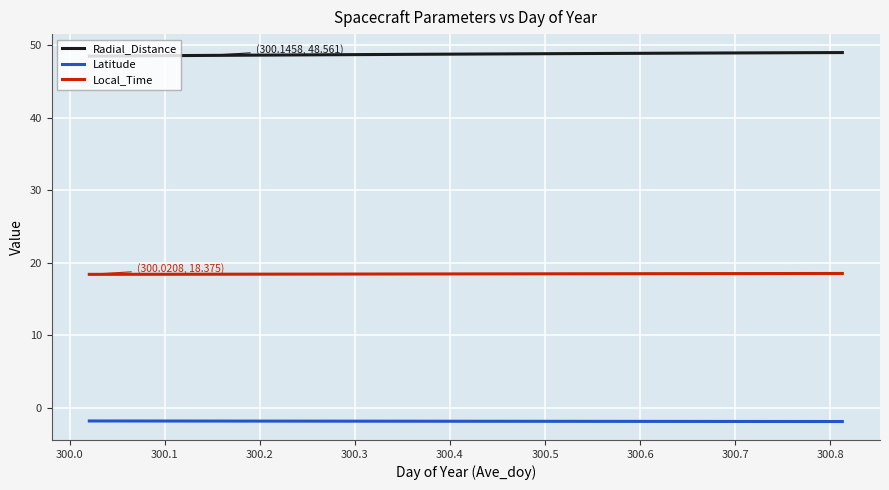

Which series has the largest total across all categories?

Radial_Distance